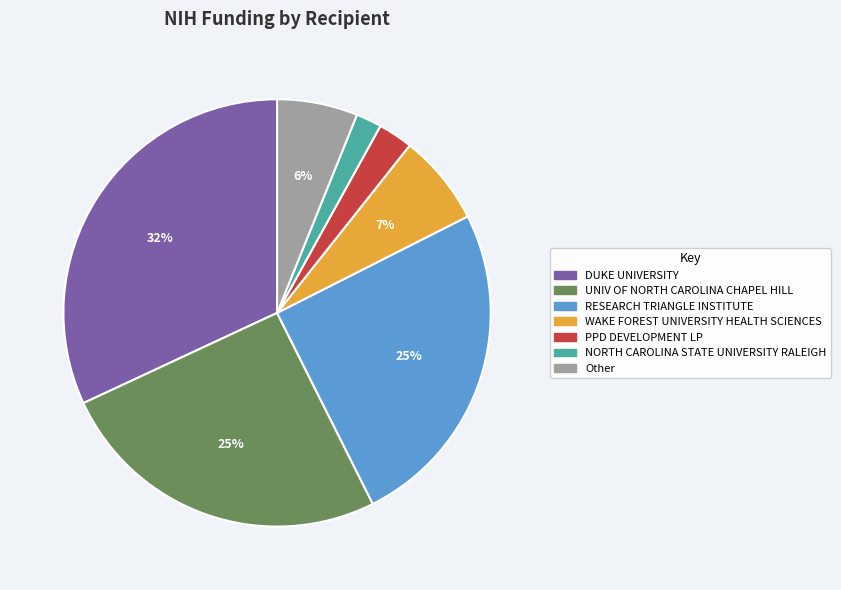

Is there a majority slice in this chart?

No